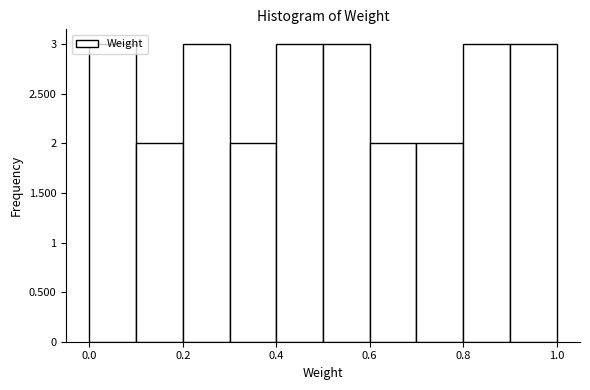

Reading left to right, transcribe this chart: for each bar, give the range it covers on the x-axis and its height. The values are not printed on the chart, so give them approximately, as read against the axis.

0.0 to 0.1: 3
0.1 to 0.2: 2
0.2 to 0.3: 3
0.3 to 0.4: 2
0.4 to 0.5: 3
0.5 to 0.6: 3
0.6 to 0.7: 2
0.7 to 0.8: 2
0.8 to 0.9: 3
0.9 to 1.0: 3